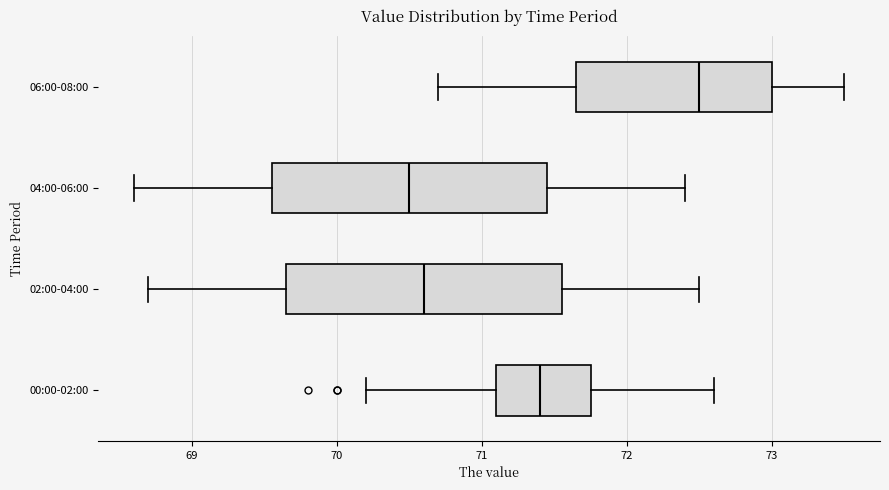

Reading bottom to top, read every box against the x-axis: the position of its median line, the range the box covers, and the ends of its whiskers. The values are not printed on the chart, so give them approximately, as read against the axis.

00:00-02:00: median 71.4, box 71.1 to 71.8, whiskers 70.2 to 72.6
02:00-04:00: median 70.6, box 69.7 to 71.6, whiskers 68.7 to 72.5
04:00-06:00: median 70.5, box 69.6 to 71.5, whiskers 68.6 to 72.4
06:00-08:00: median 72.5, box 71.7 to 73.0, whiskers 70.7 to 73.5